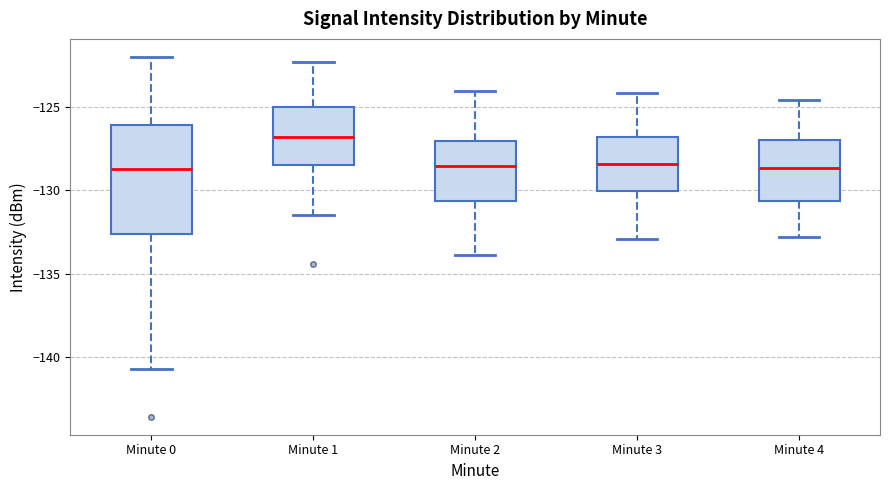

Reading left to right, transcribe this box plot: for each box, give where its median line is, the range the box spans, and where its two whiskers end, as read against the y-axis. The values are not printed on the chart, so give them approximately, as read against the axis.

Minute 0: median -128.5, box -132.5 to -126.0, whiskers -140.5 to -122.0
Minute 1: median -127.0, box -128.5 to -125.0, whiskers -131.5 to -122.5
Minute 2: median -128.5, box -130.5 to -127.0, whiskers -134.0 to -124.0
Minute 3: median -128.5, box -130.0 to -127.0, whiskers -133.0 to -124.0
Minute 4: median -128.5, box -130.5 to -127.0, whiskers -133.0 to -124.5